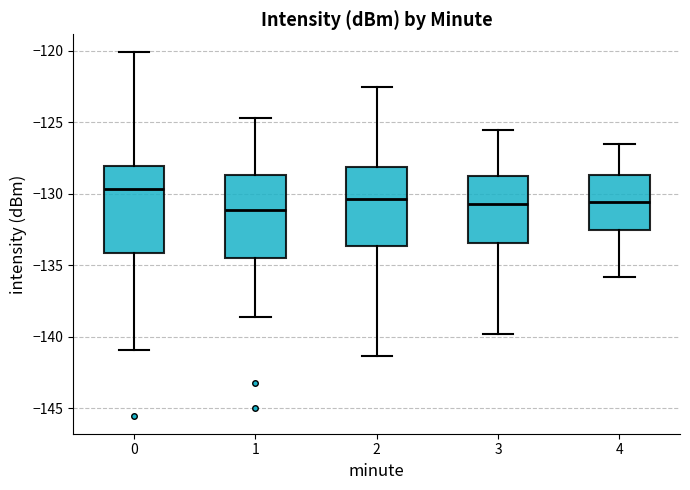

Reading left to right, read every box against the y-axis: the position of its median line, the range the box covers, and the ends of its whiskers. The values are not printed on the chart, so give them approximately, as read against the axis.

0: median -129.5, box -134.0 to -128.0, whiskers -141.0 to -120.0
1: median -131.0, box -134.5 to -128.5, whiskers -138.5 to -124.5
2: median -130.5, box -133.5 to -128.0, whiskers -141.5 to -122.5
3: median -130.5, box -133.5 to -128.5, whiskers -140.0 to -125.5
4: median -130.5, box -132.5 to -128.5, whiskers -136.0 to -126.5